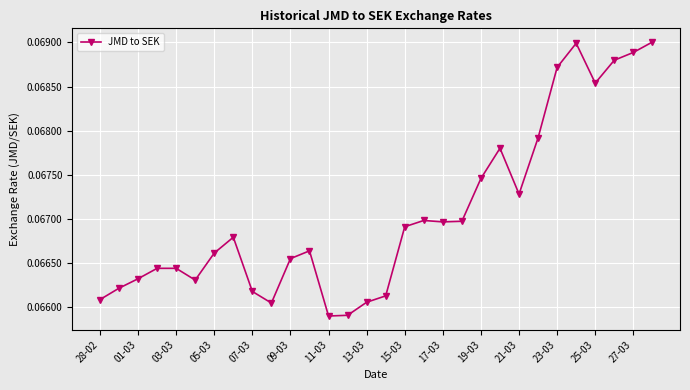

True or false: there are more than 0 points higher than both neighbors.

True